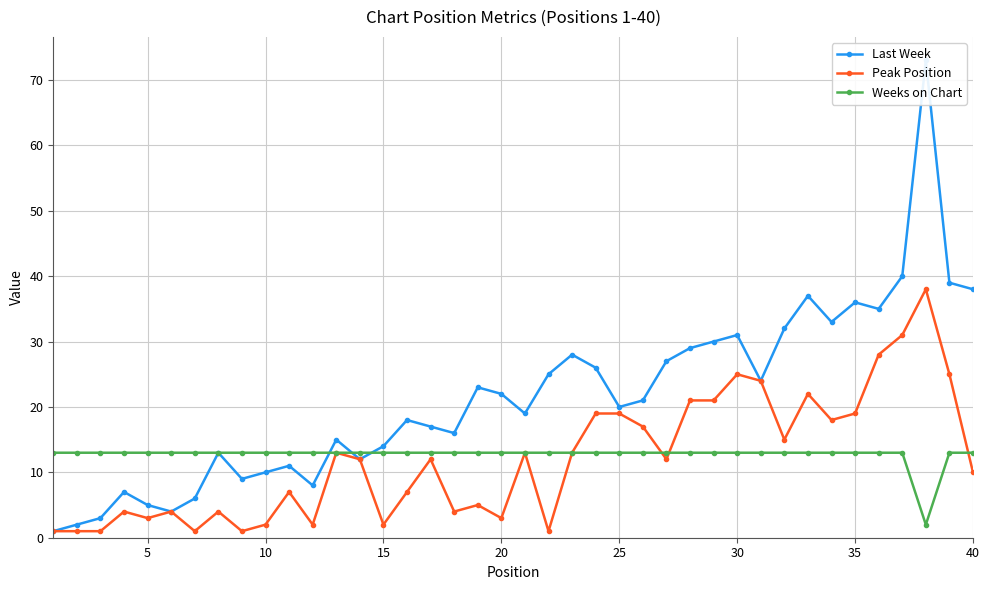

Reading left to right, what are all the values shown in this chart?

Last Week: 1	2	3	7	5	4	6	13	9	10	11	8	15	12	14	18	17	16	23	22	19	25	28	26	20	21	27	29	30	31	24	32	37	33	36	35	40	73	39	38
Peak Position: 1	1	1	4	3	4	1	4	1	2	7	2	13	12	2	7	12	4	5	3	13	1	13	19	19	17	12	21	21	25	24	15	22	18	19	28	31	38	25	10
Weeks on Chart: 13	13	13	13	13	13	13	13	13	13	13	13	13	13	13	13	13	13	13	13	13	13	13	13	13	13	13	13	13	13	13	13	13	13	13	13	13	2	13	13